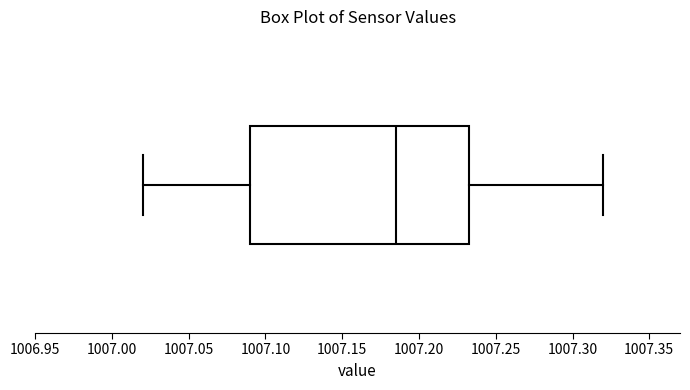

Transcribe this box plot: give where the median line is, the range the box spans, and where the two whiskers end, as read against the x-axis. The values are not printed on the chart, so give them approximately, as read against the axis.

median 1007.185, box 1007.090 to 1007.235, whiskers 1007.020 to 1007.320